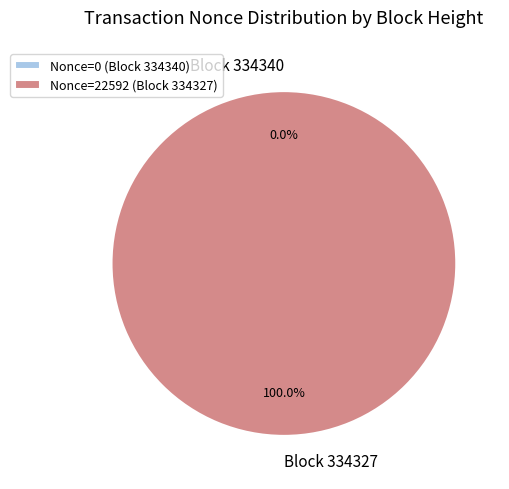

Which category has the smallest portion of the pie?

334340